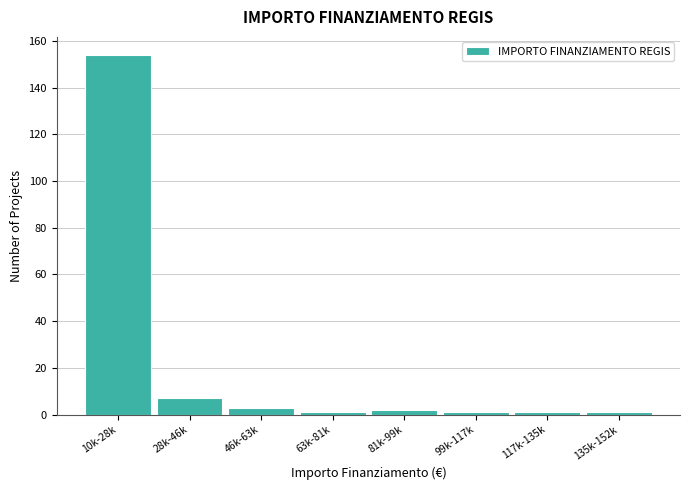

Reading left to right, what are all the values shown in this chart?

154	7	3	1	2	1	1	1